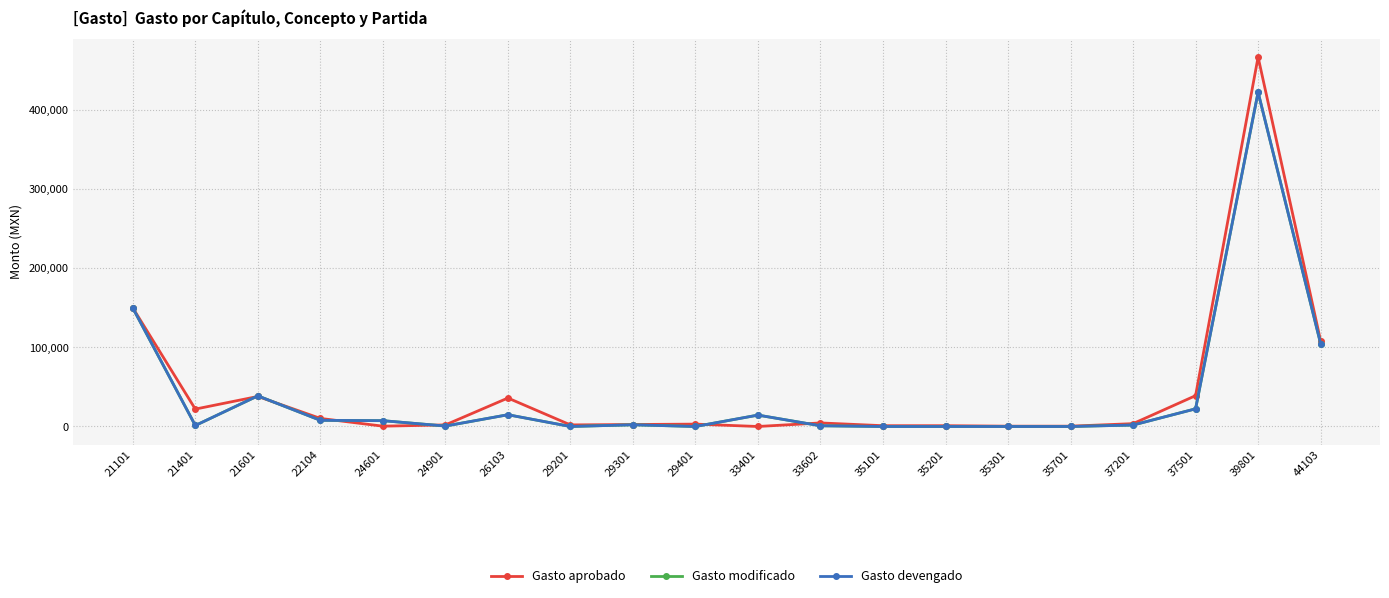

What is the spread (max minus min) of values at 35701?

400.0